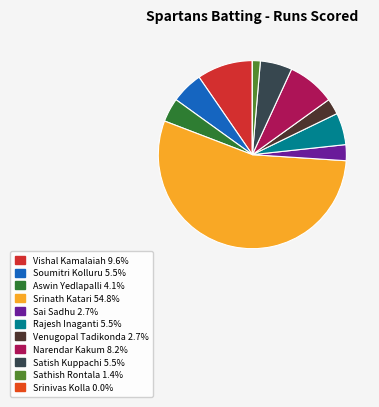

What is the total percentage of Narendar Kakum and Vishal Kamalaiah?

17.8%